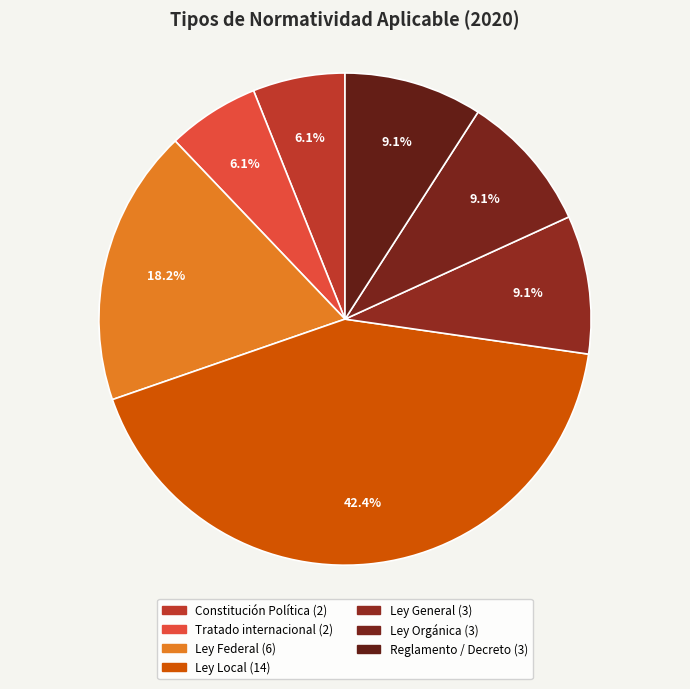

What is the total percentage of Constitución Política and Ley Orgánica?

15.2%